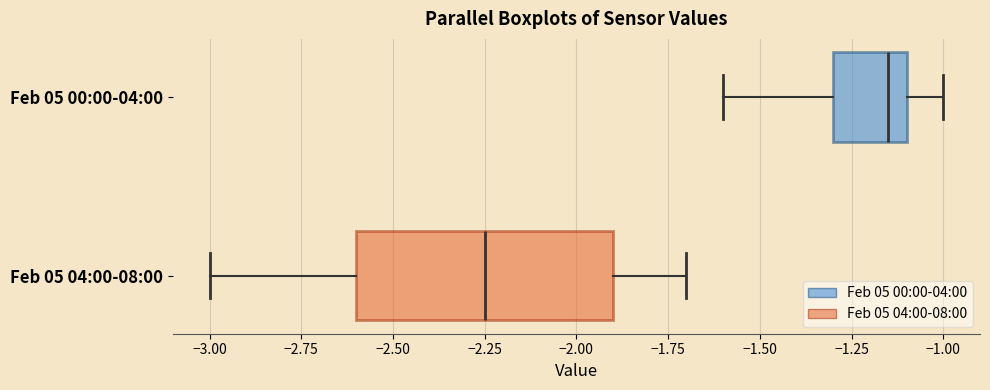

Where is the right edge of the box for Feb 05 04:00-08:00 on the x-axis? The values are not printed on the chart, so give them approximately, as read against the axis.

-1.90